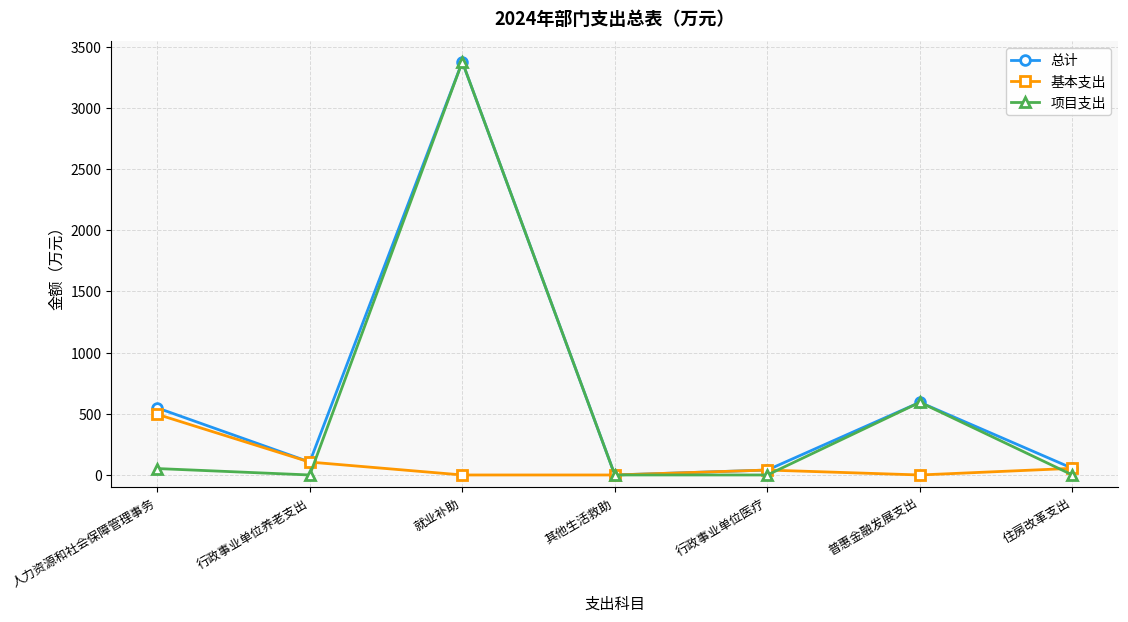

True or false: 总计 has more than 1 interior local peaks.

True